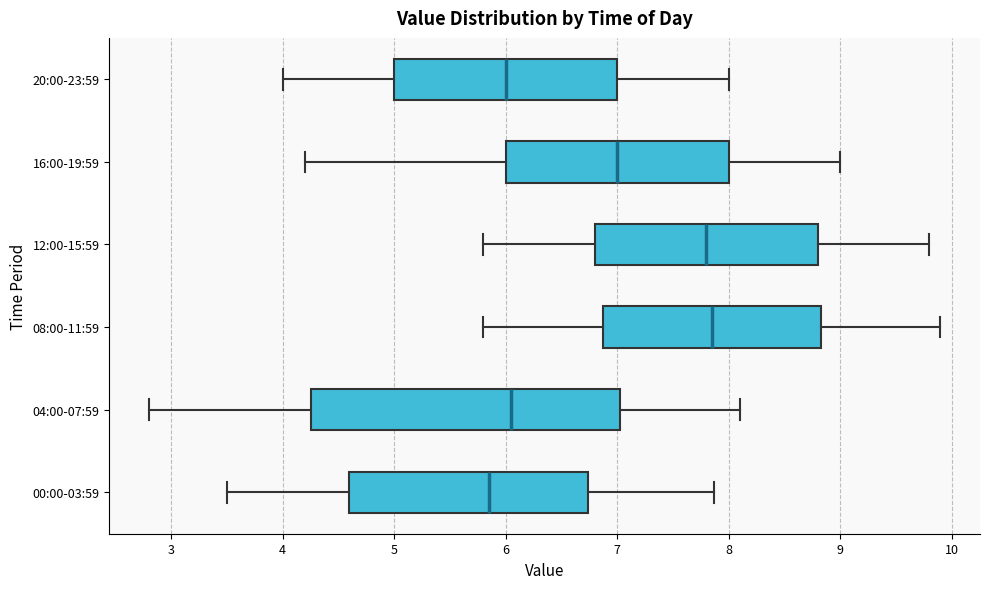

Where does the median line of the box for 16:00-19:59 sit on the x-axis? The values are not printed on the chart, so give them approximately, as read against the axis.

7.0